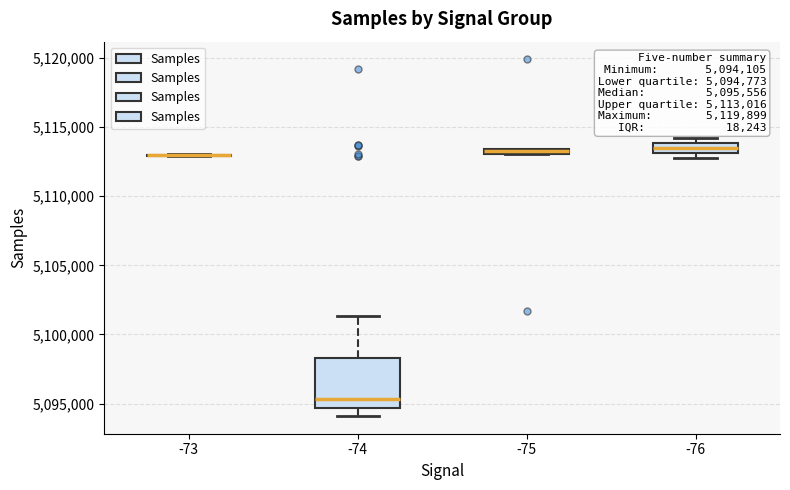

Which box is the tallest, from its lower edge to its upper edge?

-74